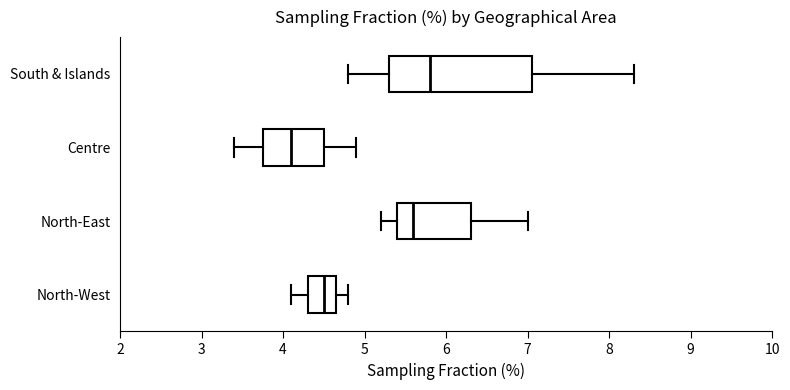

Which box is the widest, from its left edge to its right edge?

South & Islands